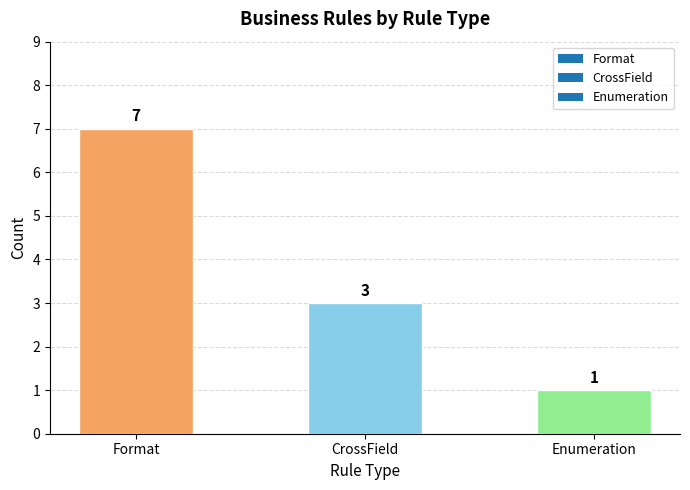

Approximately how many times larger is the value at CrossField compared to Enumeration?

3.0